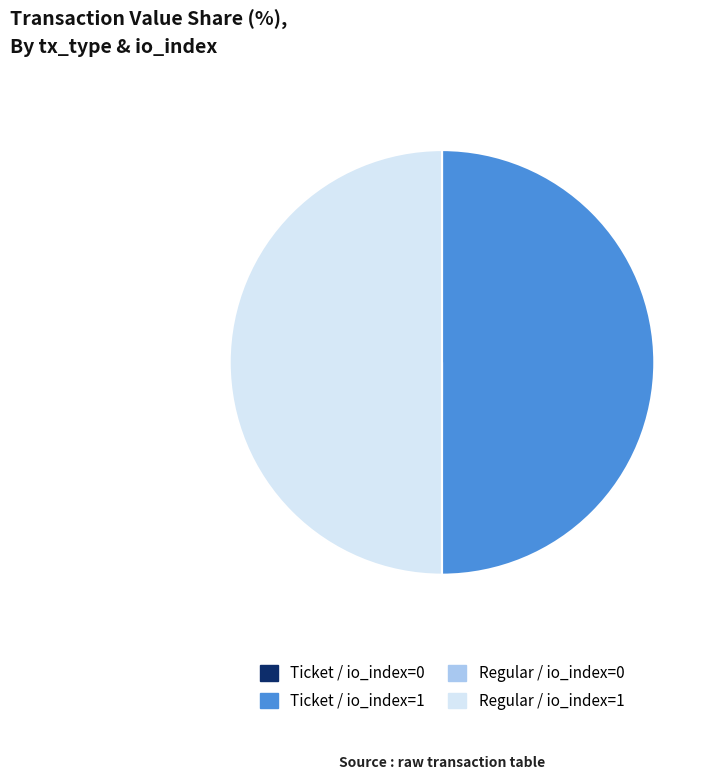

Approximately how many times larger is the value at Regular / io_index=1 compared to Ticket / io_index=1?

1.0